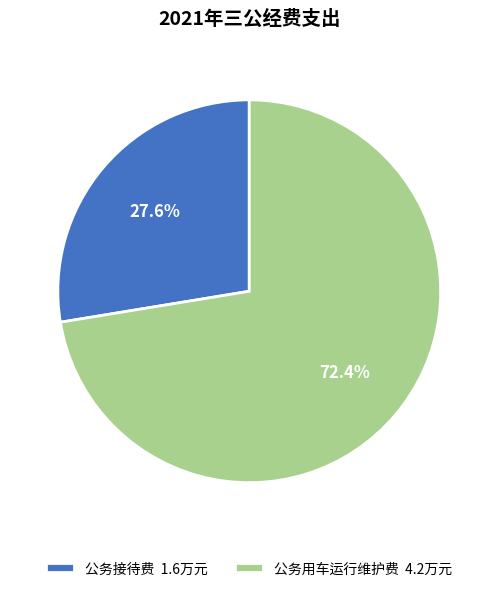

Is the sum of 公务接待费 1.6万元 and 公务用车运行维护费 4.2万元 greater than half?

Yes